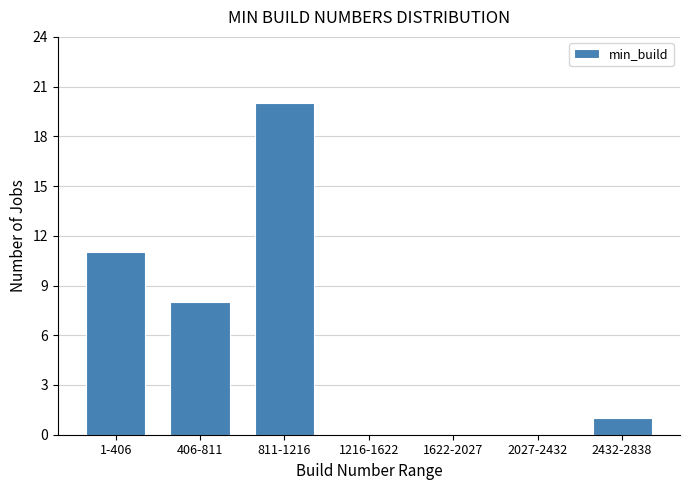

Reading left to right, extract all data points from this chart.

1-406=11	406-811=8	811-1216=20	1216-1622=0	1622-2027=0	2027-2432=0	2432-2838=1